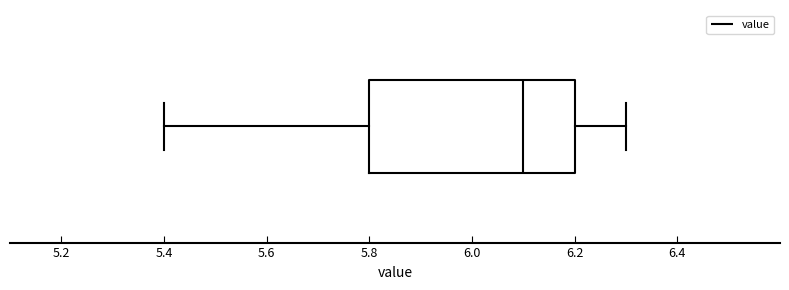

Read this box plot against the x-axis: the position of the median line, the range covered by the box, and the ends of both whiskers. The values are not printed on the chart, so give them approximately, as read against the axis.

median 6.1, box 5.8 to 6.2, whiskers 5.4 to 6.3